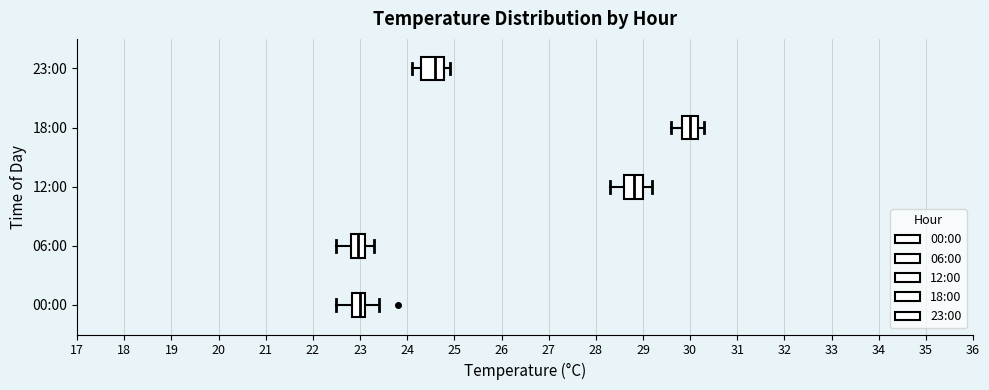

Reading bottom to top, read every box against the x-axis: the position of its median line, the range the box covers, and the ends of its whiskers. The values are not printed on the chart, so give them approximately, as read against the axis.

00:00: median 23.0, box 22.8 to 23.1, whiskers 22.5 to 23.4
06:00: median 23.0, box 22.8 to 23.1, whiskers 22.5 to 23.3
12:00: median 28.8, box 28.6 to 29.0, whiskers 28.3 to 29.2
18:00: median 30.0, box 29.8 to 30.2, whiskers 29.6 to 30.3
23:00: median 24.6, box 24.3 to 24.8, whiskers 24.1 to 24.9